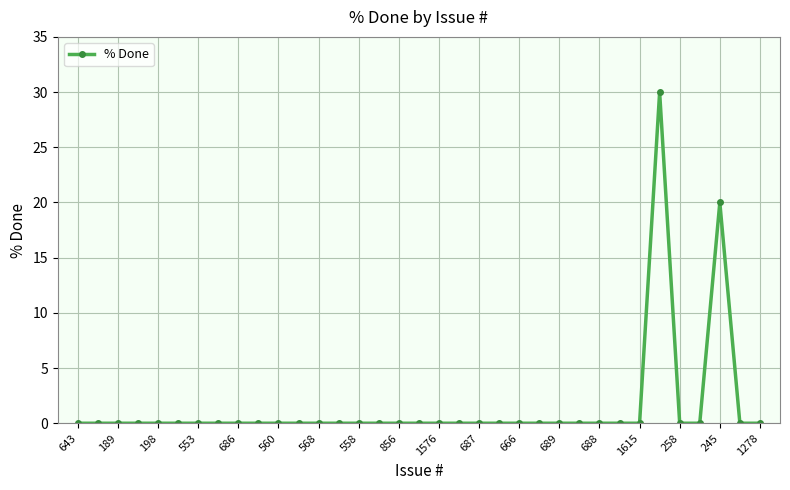

What is the maximum value shown in the chart?

30